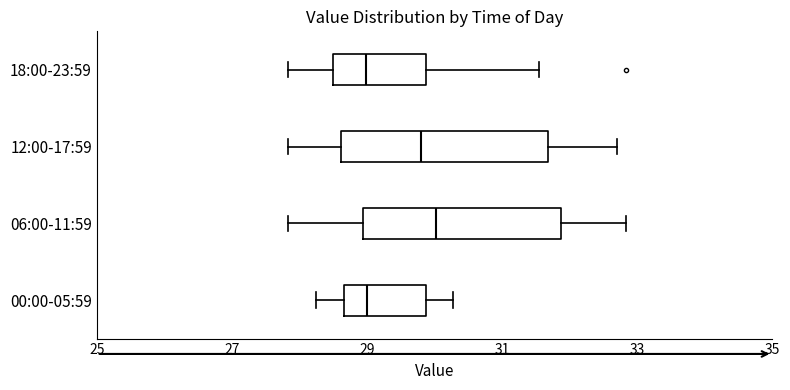

Which box has the furthest to the right median line?

06:00-11:59